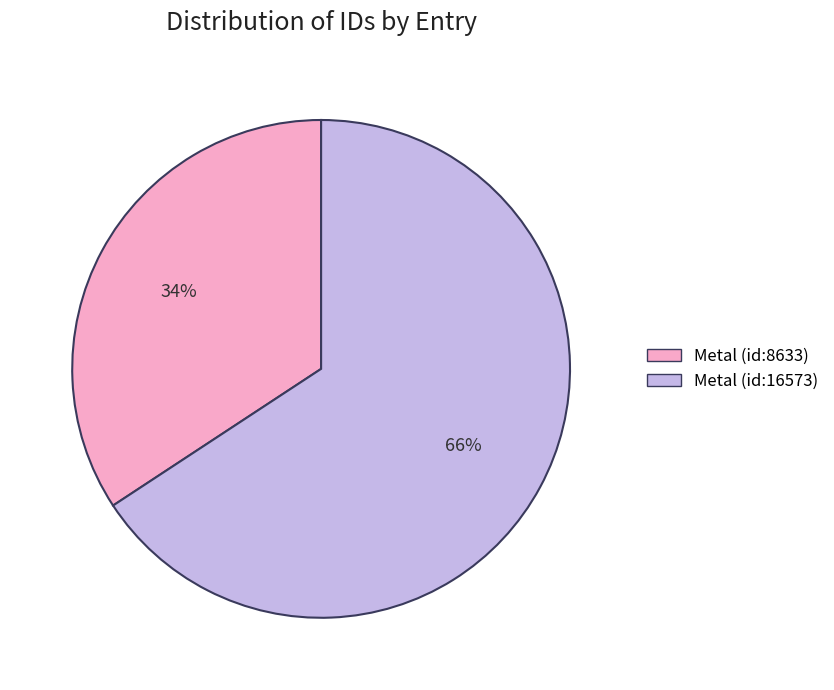

How many segments does this pie chart have?

2